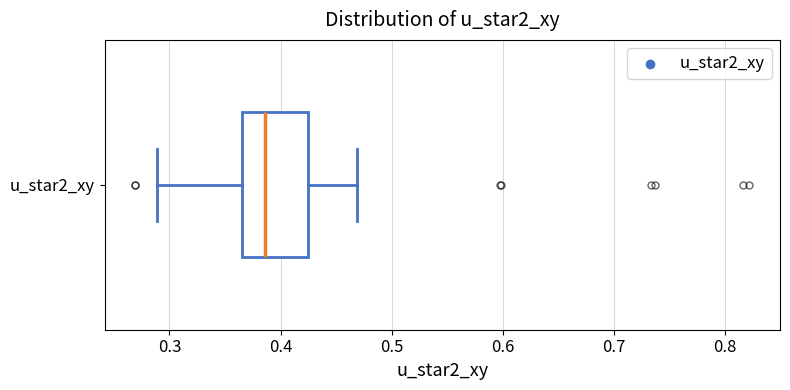

Transcribe this box plot: give where the median line is, the range the box spans, and where the two whiskers end, as read against the x-axis. The values are not printed on the chart, so give them approximately, as read against the axis.

median 0.39, box 0.36 to 0.42, whiskers 0.29 to 0.47